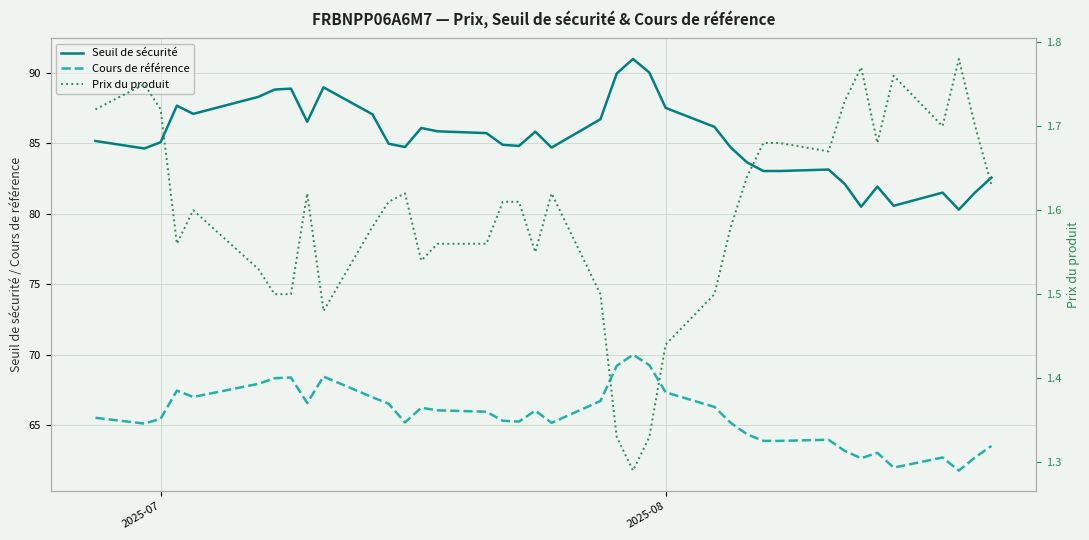

True or false: Cours de référence and Seuil de sécurité intersect in this chart.

False